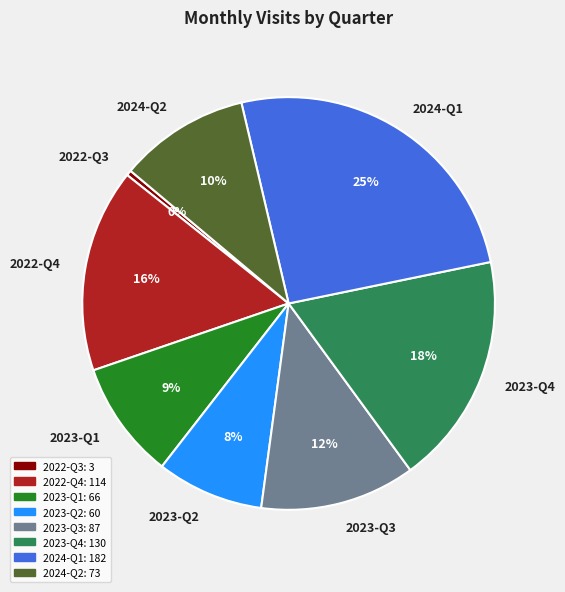

Which category has the biggest portion of the pie?

2024-Q1